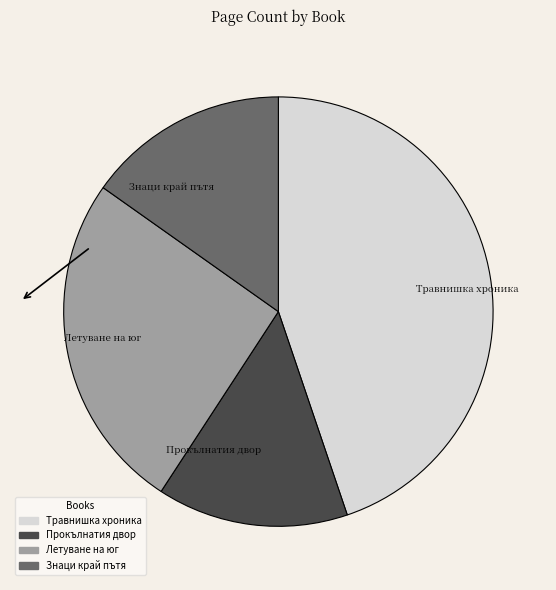

Count the number of slices in the pie.

4